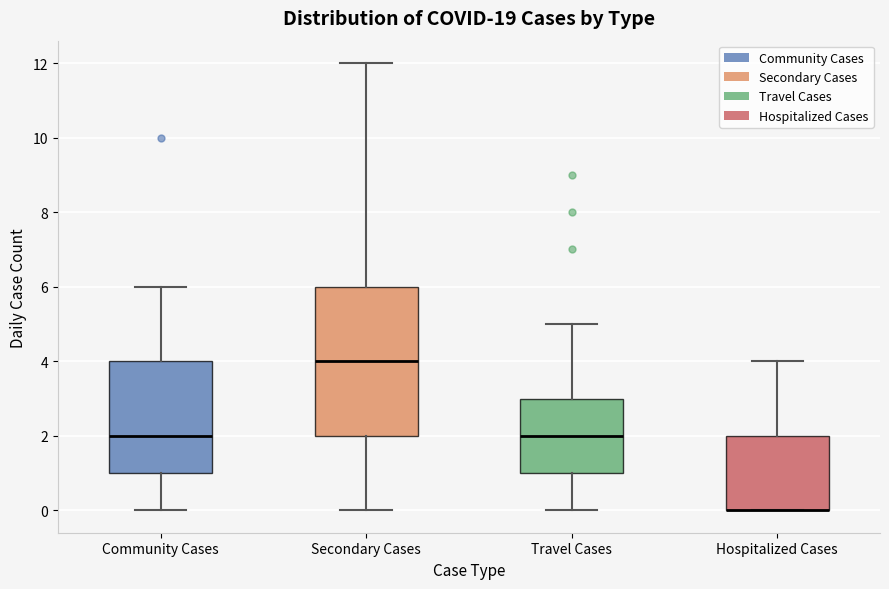

Where is the upper edge of the box for Hospitalized Cases on the y-axis? The values are not printed on the chart, so give them approximately, as read against the axis.

2